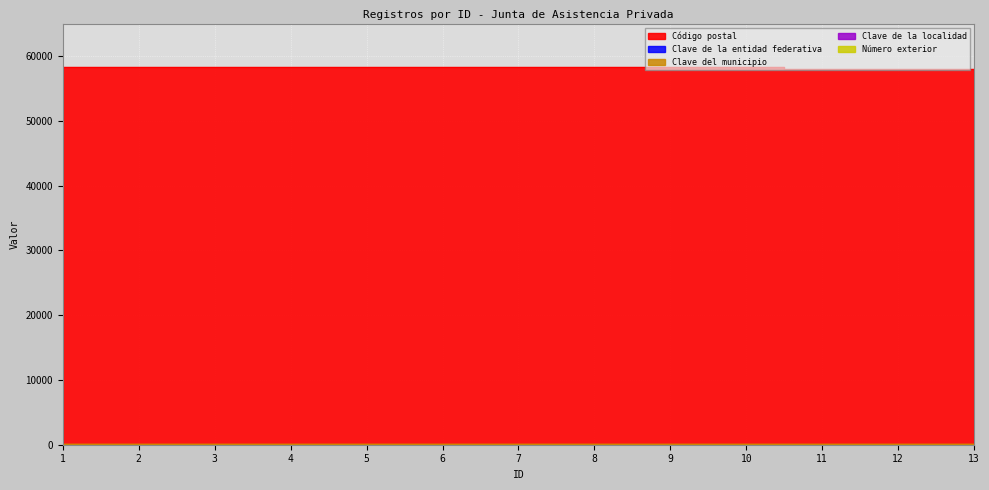

True or false: Clave del municipio and Número exterior cross at least once.

False